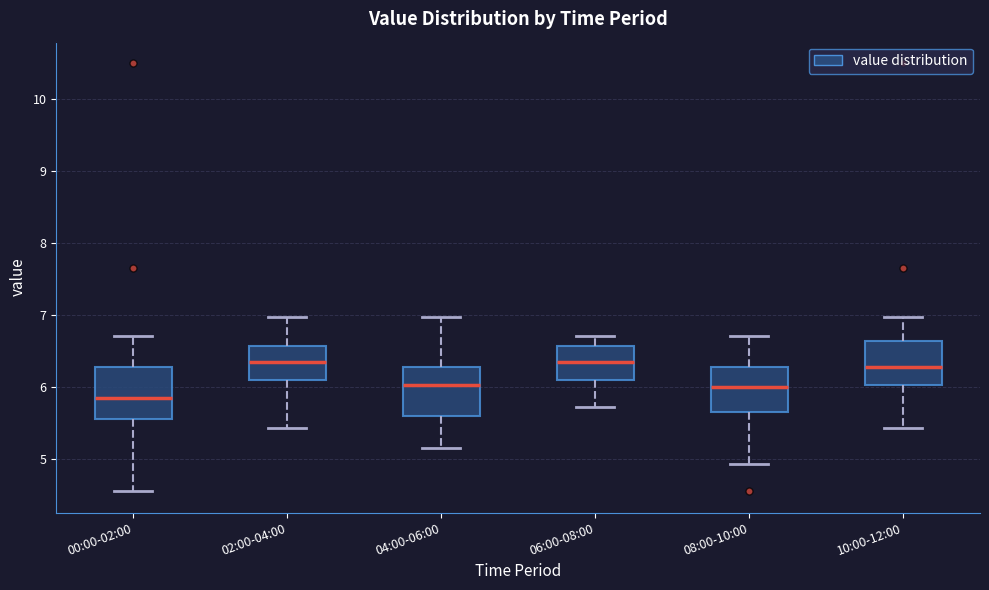

Reading left to right, read every box against the y-axis: the position of its median line, the range the box covers, and the ends of its whiskers. The values are not printed on the chart, so give them approximately, as read against the axis.

00:00-02:00: median 5.9, box 5.6 to 6.3, whiskers 4.6 to 6.7
02:00-04:00: median 6.4, box 6.1 to 6.6, whiskers 5.4 to 7.0
04:00-06:00: median 6.0, box 5.6 to 6.3, whiskers 5.2 to 7.0
06:00-08:00: median 6.4, box 6.1 to 6.6, whiskers 5.7 to 6.7
08:00-10:00: median 6.0, box 5.7 to 6.3, whiskers 4.9 to 6.7
10:00-12:00: median 6.3, box 6.0 to 6.6, whiskers 5.4 to 7.0